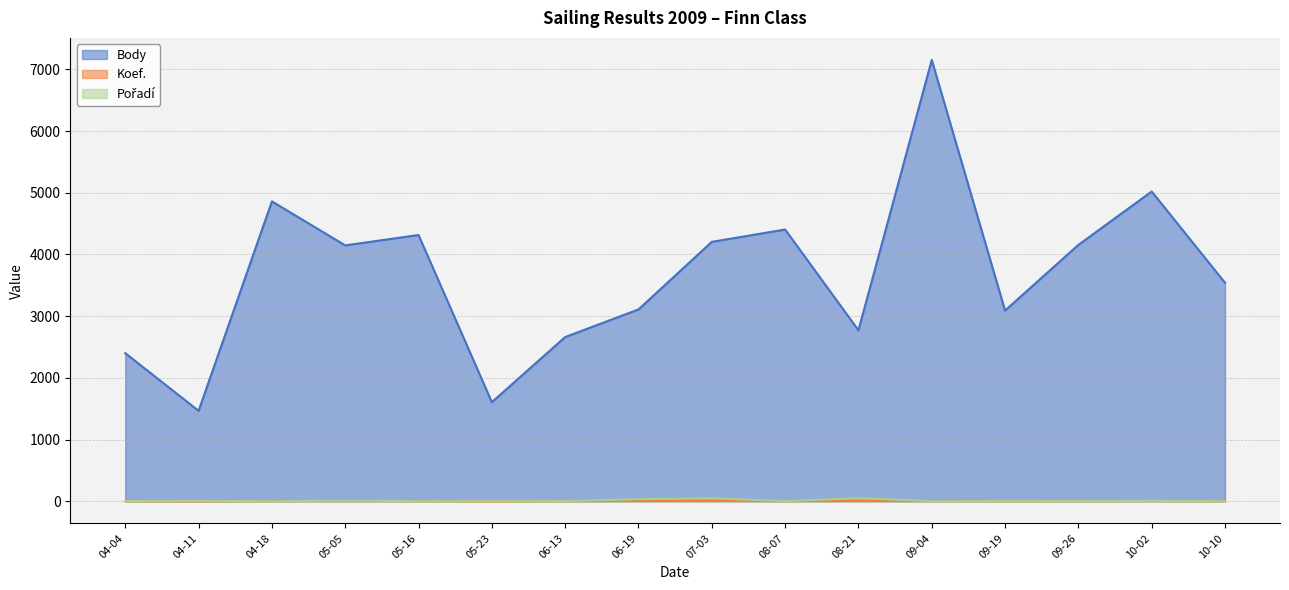

What is the difference between the maximum and minimum values in the Pořadí series?

49